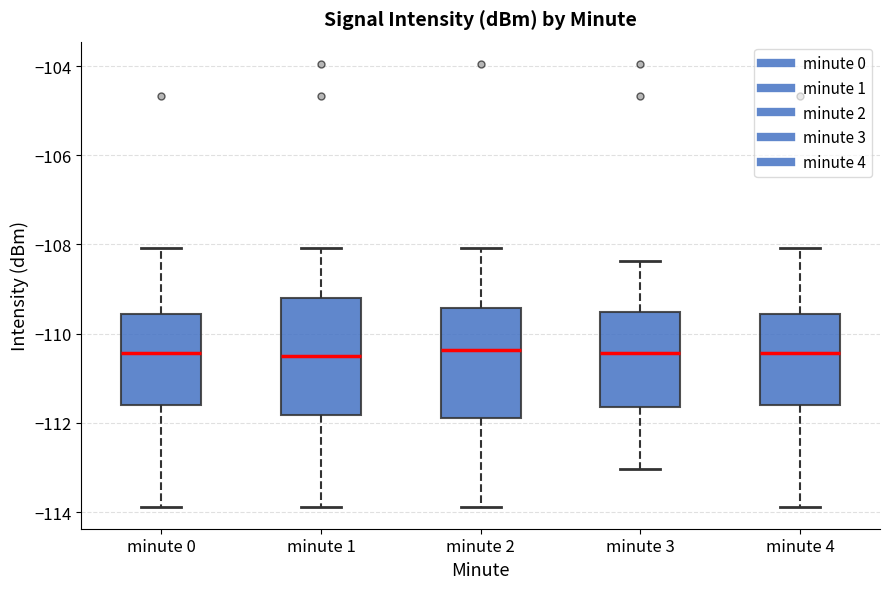

Where does the upper whisker of the box for minute 0 end on the y-axis? The values are not printed on the chart, so give them approximately, as read against the axis.

-108.0